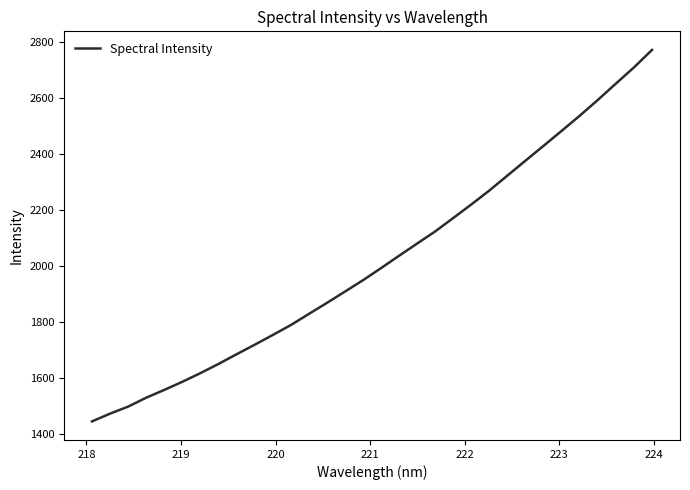

What is the smallest value displayed?

1446.1